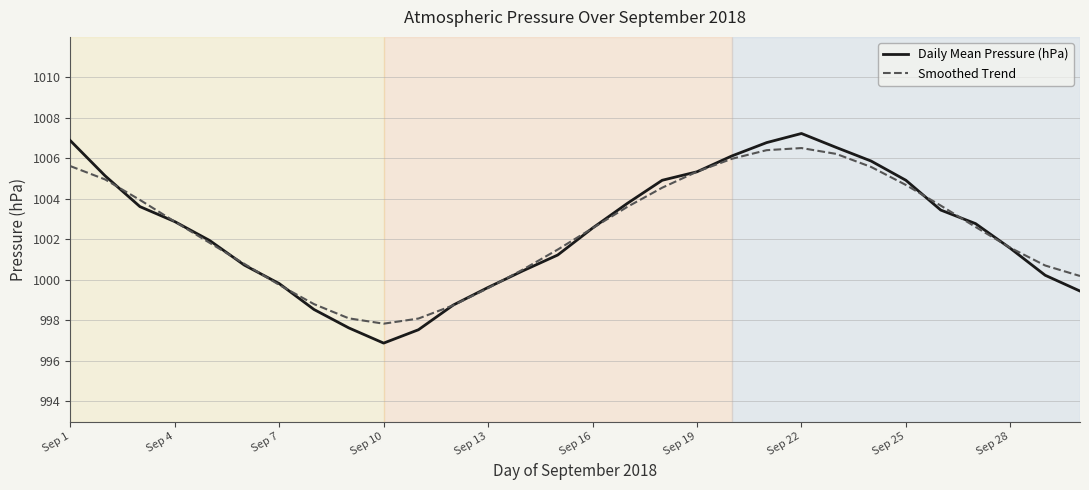

Which series has the largest range (max minus min)?

Daily Mean Pressure (hPa)